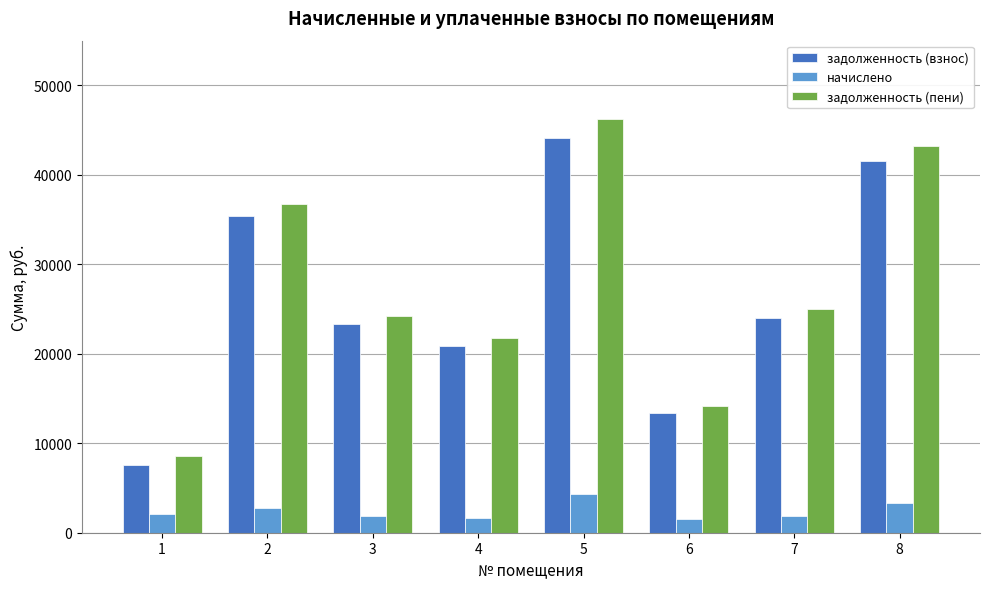

Which series has the widest spread of values?

задолженность (пени)